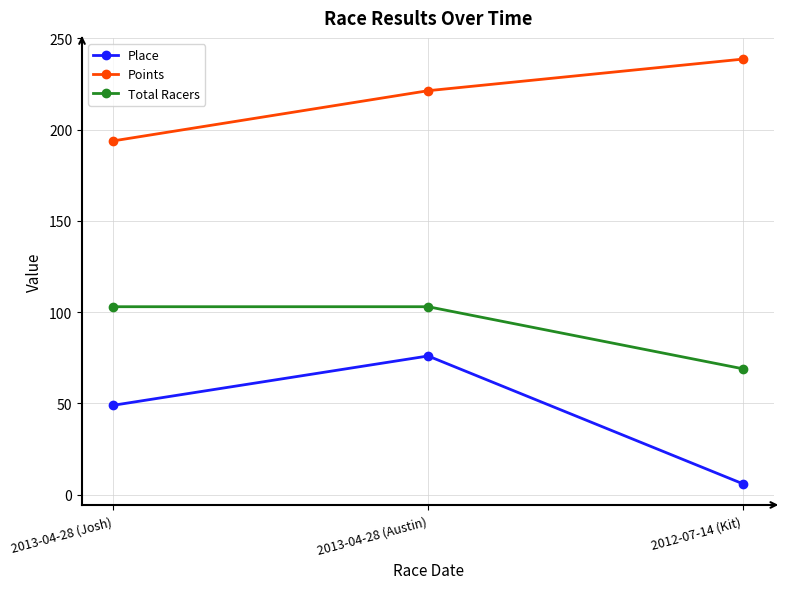

What is the difference between the Place values at 2013-04-28 (Austin) and 2012-07-14 (Kit)?

70.0